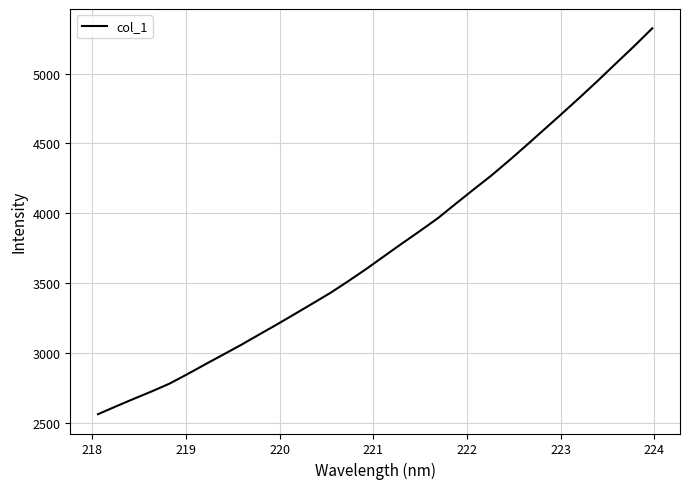

What is the maximum value shown in the chart?

5325.0